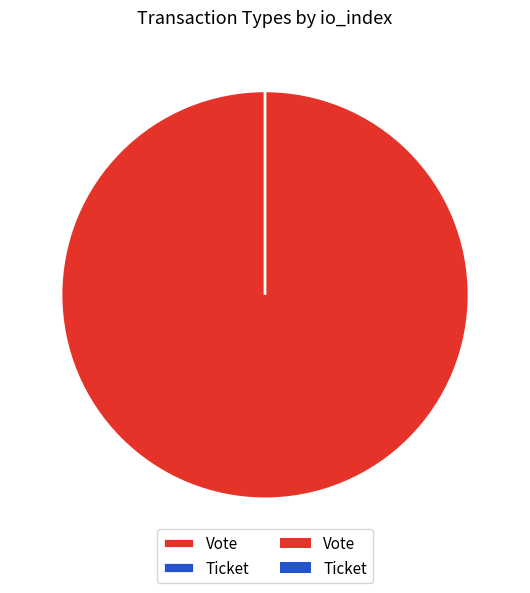

To the nearest percent, what is the average slice percentage?

50%